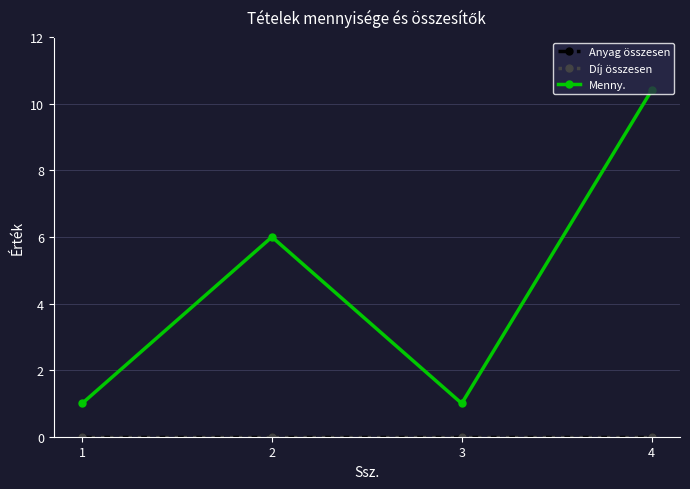

Does the chart have visible grid lines?

Yes